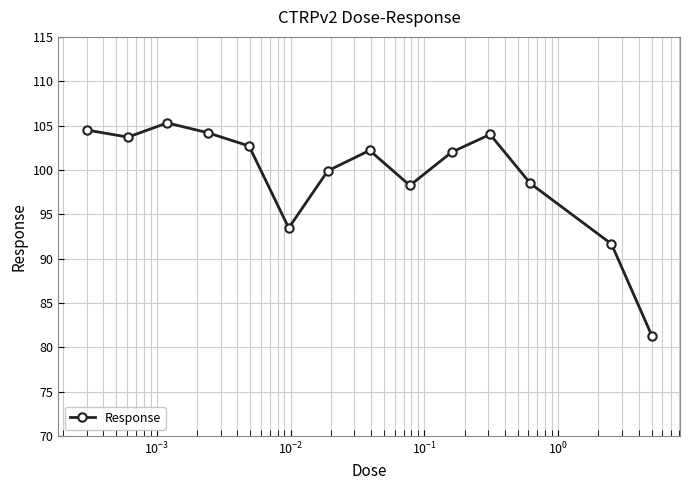

Does the chart display data point markers on the line(s)?

Yes